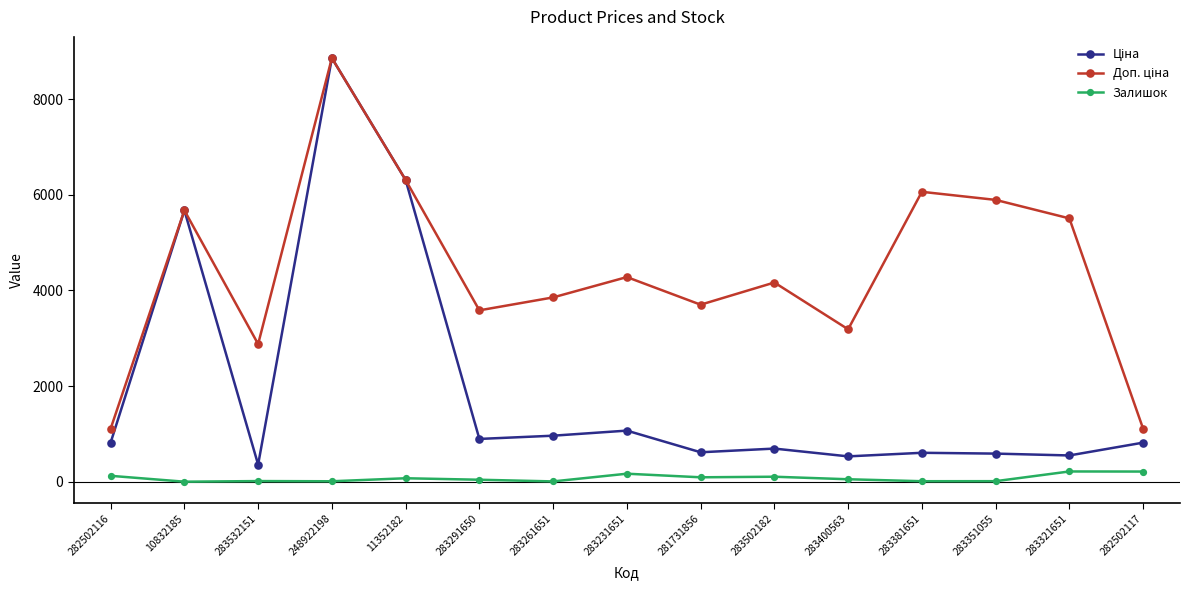

At which category does the chart reach its peak across all series?

248922198